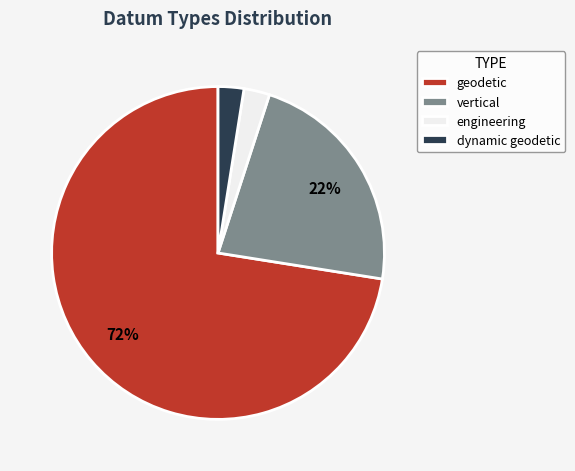

Combined, do vertical and dynamic geodetic account for over 50%?

No